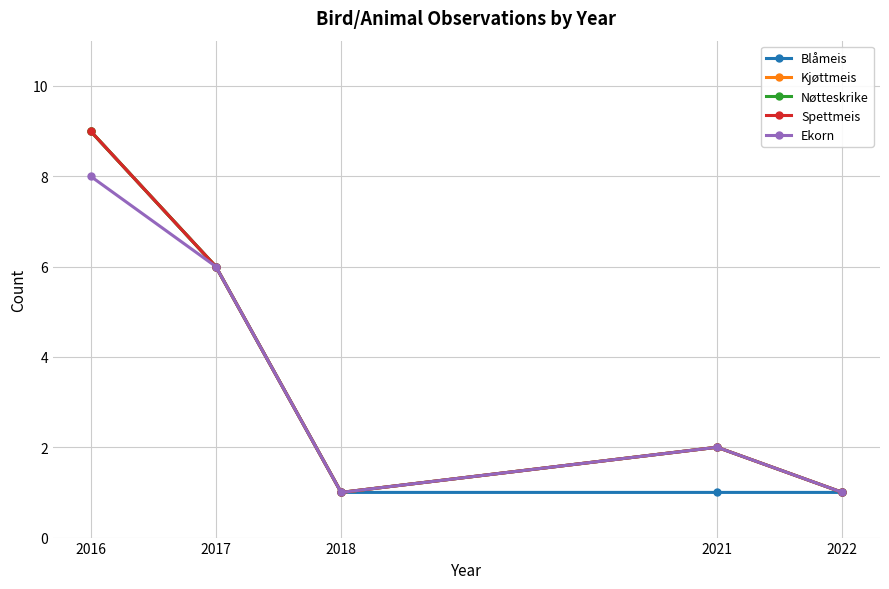

What is the value of the Ekorn point at the 5th from the left?

1